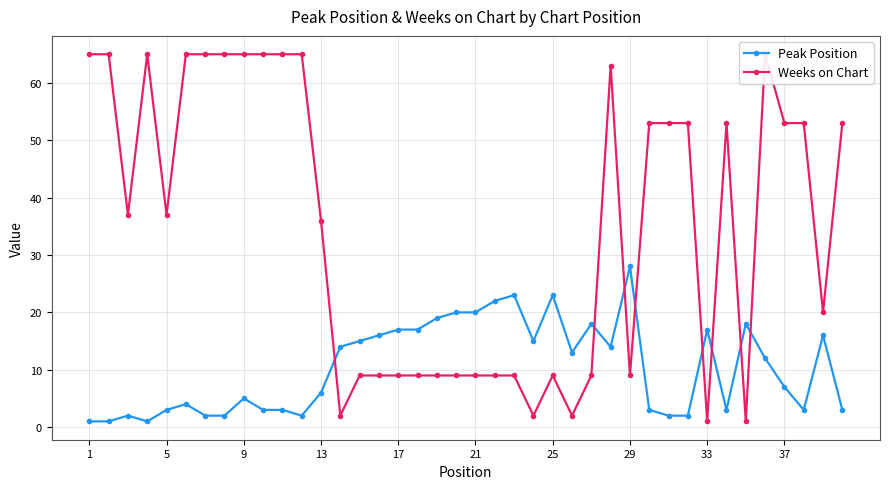

The Peak Position series shows 32 at 25. True or false?

False